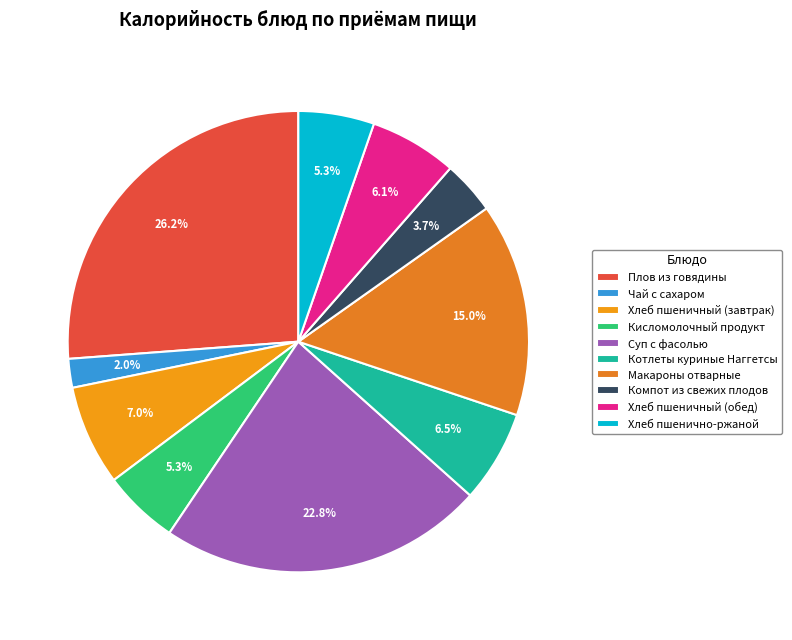

Which has a higher value, Котлеты куриные Наггетсы or Суп с фасолью?

Суп с фасолью